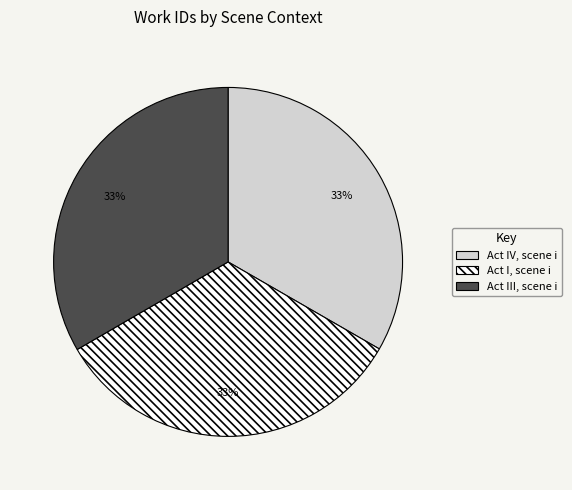

Does any single category account for the majority?

No